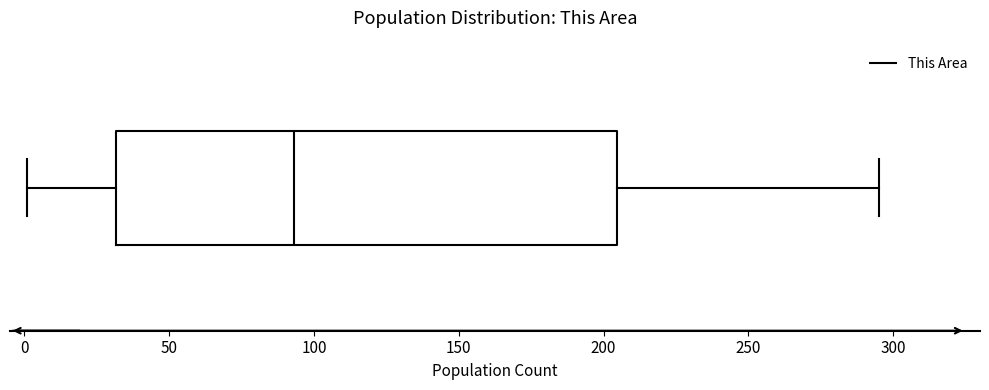

Where is the right edge of the box on the x-axis? The values are not printed on the chart, so give them approximately, as read against the axis.

205